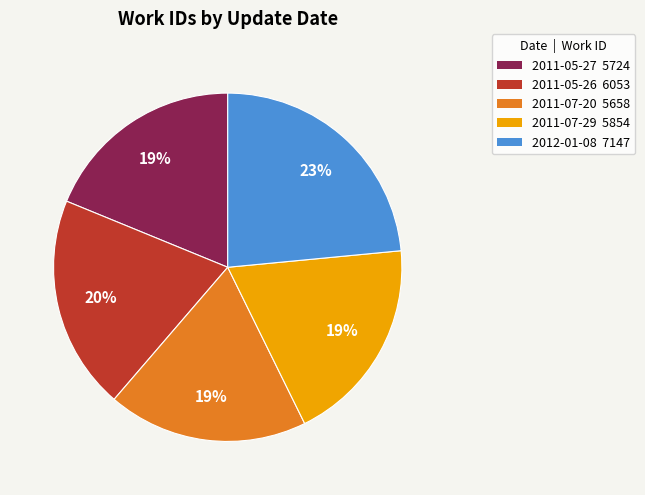

Which slice is the largest?

2012-01-08